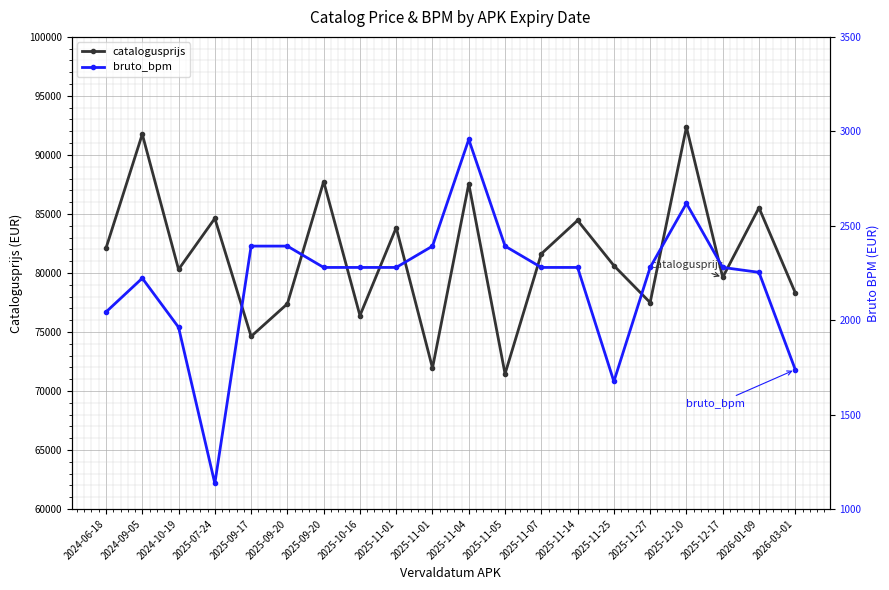

What is the spread (max minus min) of values at 2025-11-01?

81556